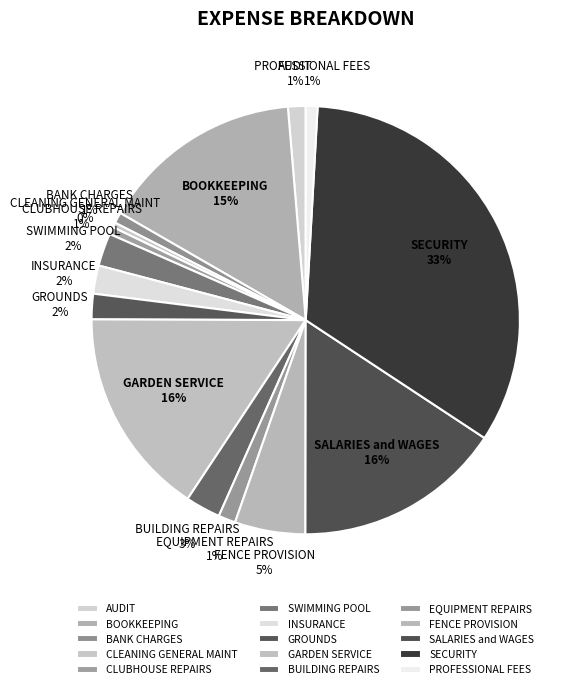

What is the largest slice in the pie chart?

SECURITY